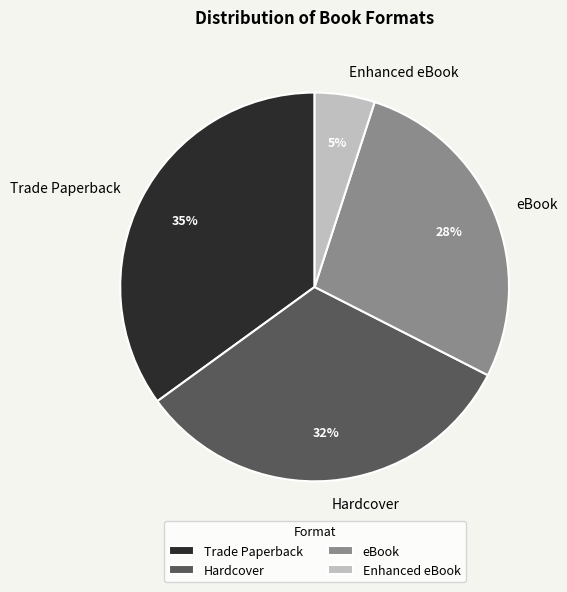

How many slices are in this pie chart?

4